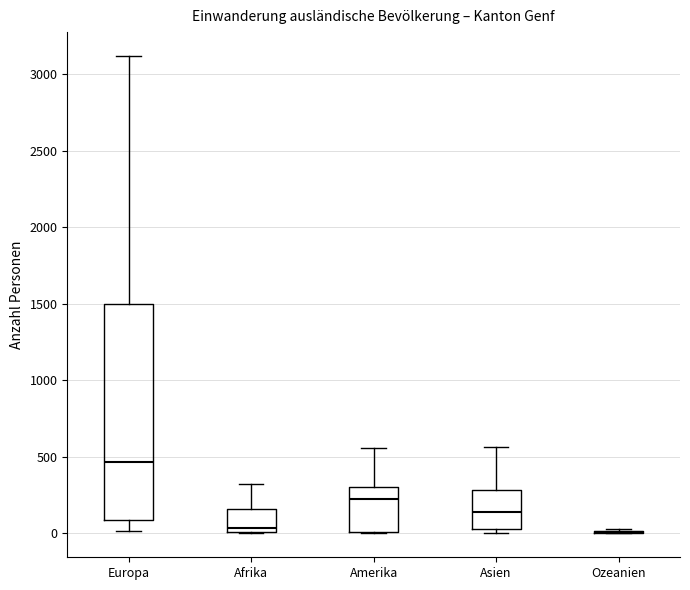

Reading left to right, read every box against the y-axis: the position of its median line, the range the box covers, and the ends of its whiskers. The values are not printed on the chart, so give them approximately, as read against the axis.

Europa: median 450, box 100 to 1500, whiskers 0 to 3100
Afrika: median 50, box 0 to 150, whiskers 0 to 350
Amerika: median 250, box 0 to 300, whiskers 0 to 550
Asien: median 150, box 50 to 300, whiskers 0 to 550
Ozeanien: box collapsed to a line at 0, whiskers 0 to 50